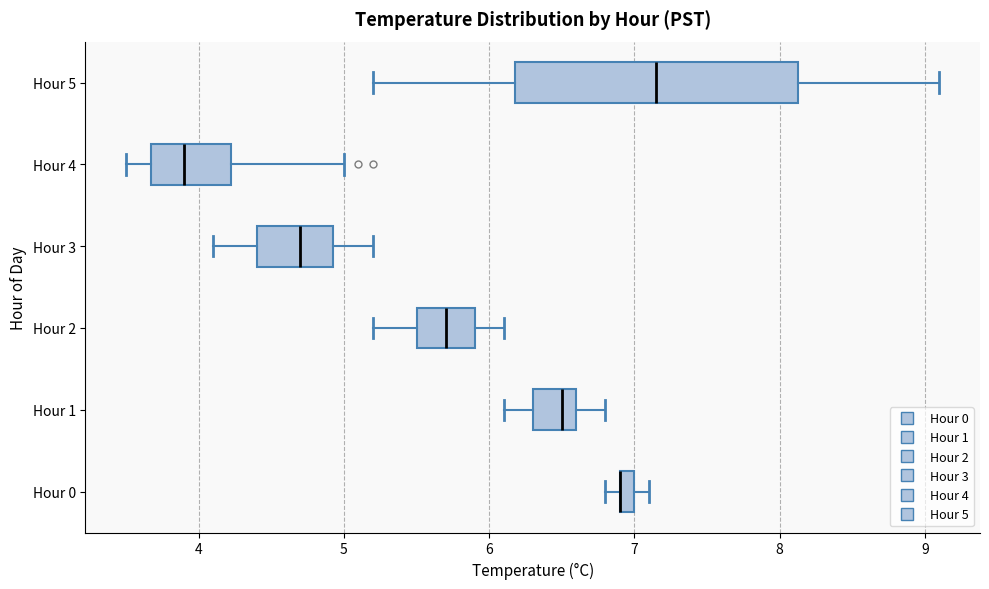

Where does the right whisker of the box for Hour 3 end on the x-axis? The values are not printed on the chart, so give them approximately, as read against the axis.

5.2